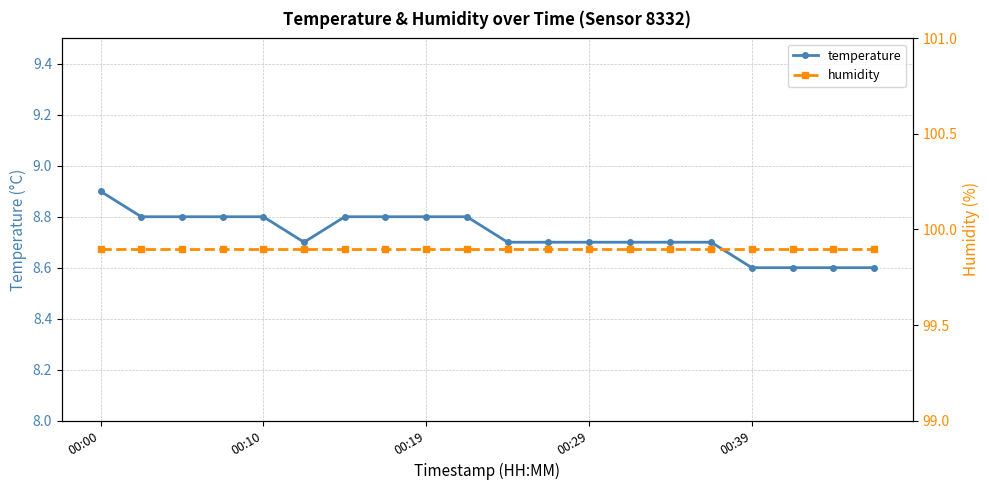

Reading left to right, extract all data points from this chart.

temperature: 8.9	8.8	8.8	8.8	8.8	8.7	8.8	8.8	8.8	8.8	8.7	8.7	8.7	8.7	8.7	8.7	8.6	8.6	8.6	8.6
humidity: 99.9	99.9	99.9	99.9	99.9	99.9	99.9	99.9	99.9	99.9	99.9	99.9	99.9	99.9	99.9	99.9	99.9	99.9	99.9	99.9